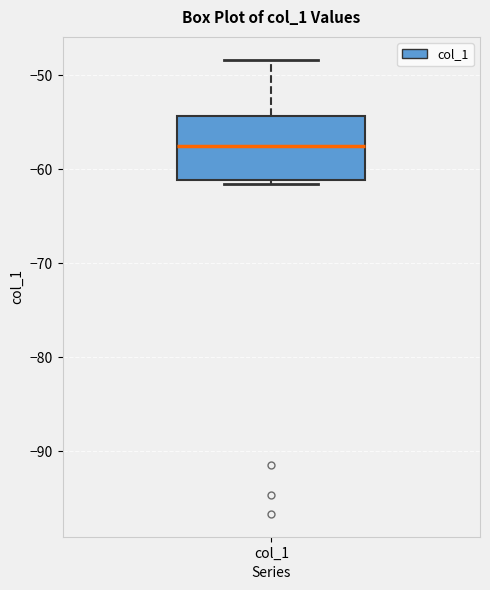

Transcribe this box plot: give where the median line is, the range the box spans, and where the two whiskers end, as read against the y-axis. The values are not printed on the chart, so give them approximately, as read against the axis.

median -58, box -61 to -54, whiskers -62 to -48